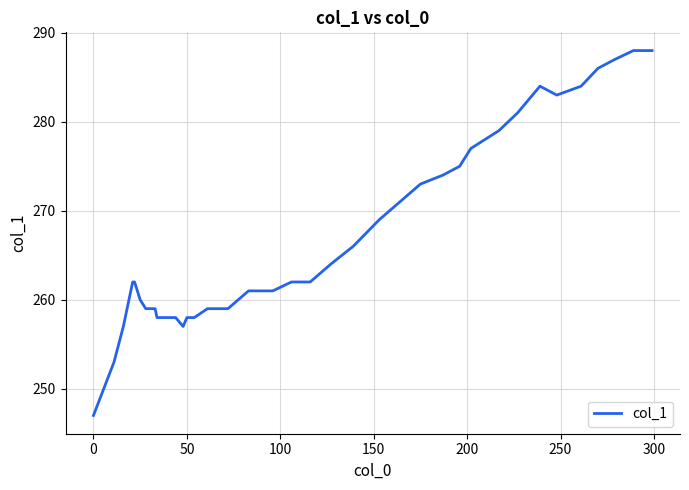

What is the difference between the maximum and minimum values?

41